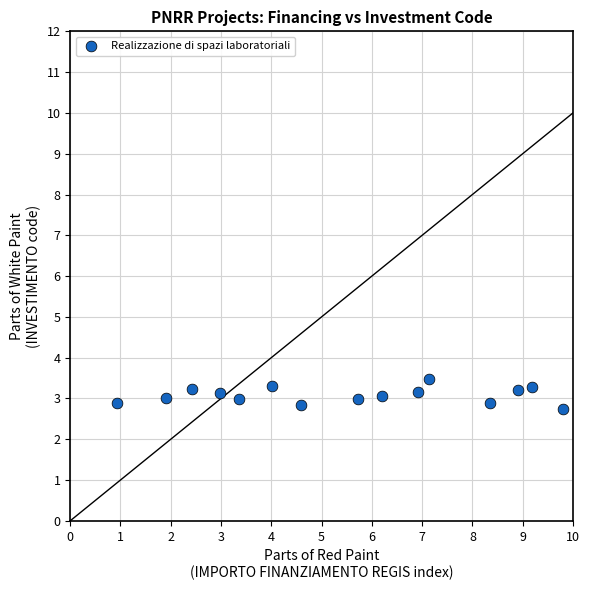

What is the range of Y values (max minus min)?

0.7